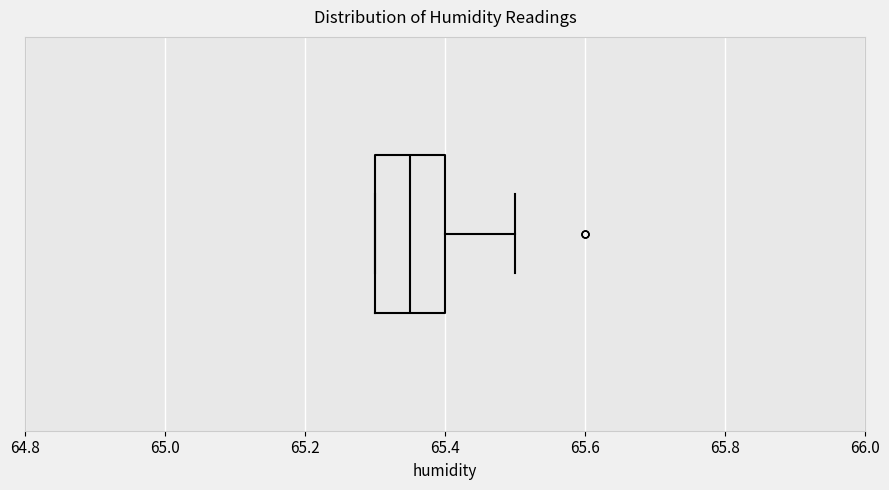

Where is the left edge of the box on the x-axis? The values are not printed on the chart, so give them approximately, as read against the axis.

65.30